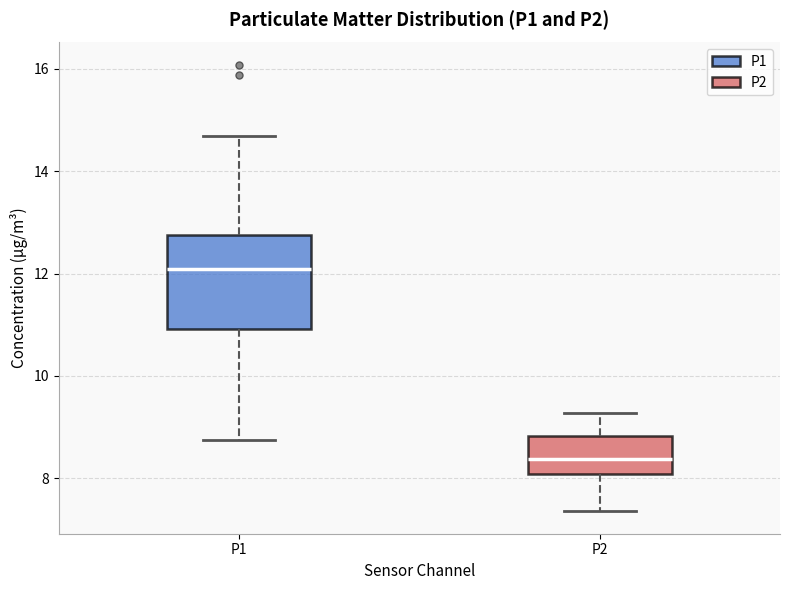

Which box is the tallest, from its lower edge to its upper edge?

P1